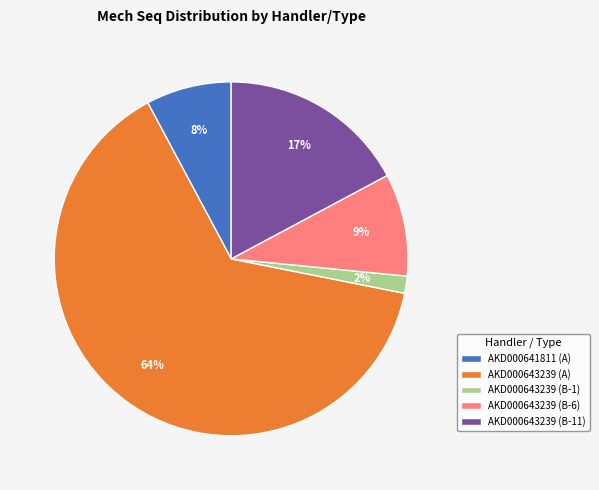

To the nearest percent, what portion does AKD000641811 (A) represent?

8%